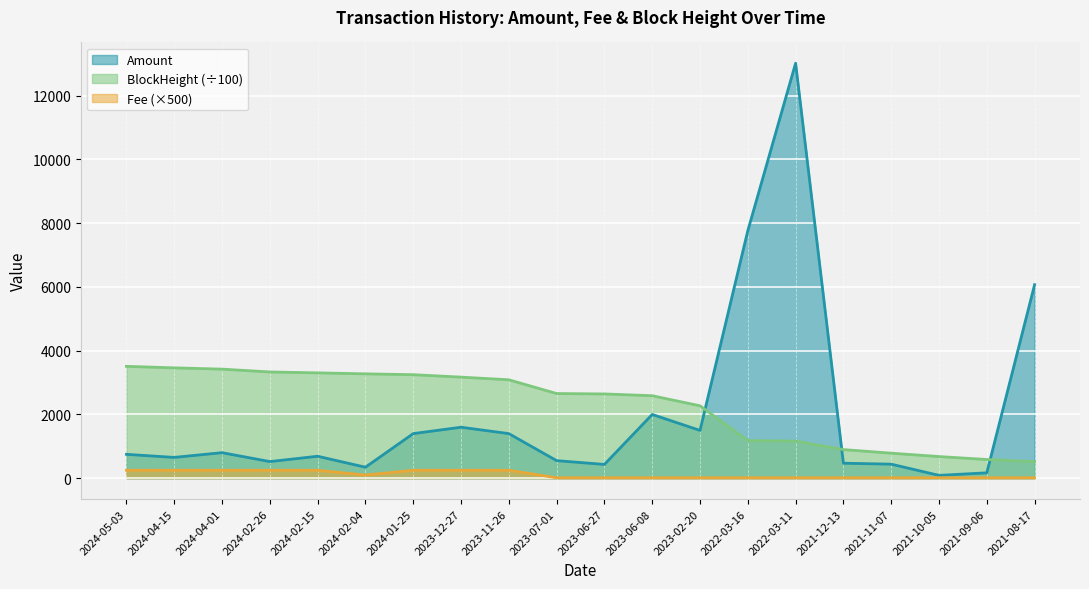

Reading right to left, extract all data points from this chart.

Amount: 2021-08-17=6069.0	2021-09-06=169.9	2021-10-05=90.0	2021-11-07=441.3	2021-12-13=471.6	2022-03-11=13014.8	2022-03-16=7762.8	2023-02-20=1500.0	2023-06-08=2000.0	2023-06-27=433.0	2023-07-01=552.0	2023-11-26=1399.5	2023-12-27=1599.5	2024-01-25=1399.5	2024-02-04=345.5	2024-02-15=689.5	2024-02-26=522.5	2024-04-01=801.5	2024-04-15=653.5	2024-05-03=749.5
Fee: 2021-08-17=15.0	2021-09-06=15.0	2021-10-05=15.0	2021-11-07=15.0	2021-12-13=15.0	2022-03-11=15.0	2022-03-16=15.0	2023-02-20=15.0	2023-06-08=15.0	2023-06-27=15.0	2023-07-01=15.0	2023-11-26=250.0	2023-12-27=250.0	2024-01-25=250.0	2024-02-04=100.0	2024-02-15=250.0	2024-02-26=250.0	2024-04-01=250.0	2024-04-15=250.0	2024-05-03=250.0
BlockHeight: 2021-08-17=521.4	2021-09-06=588.1	2021-10-05=680.0	2021-11-07=786.0	2021-12-13=899.0	2022-03-11=1165.5	2022-03-16=1182.2	2023-02-20=2271.9	2023-06-08=2587.7	2023-06-27=2643.5	2023-07-01=2656.4	2023-11-26=3087.4	2023-12-27=3171.0	2024-01-25=3247.1	2024-02-04=3273.6	2024-02-15=3304.1	2024-02-26=3333.1	2024-04-01=3421.5	2024-04-15=3461.4	2024-05-03=3509.3